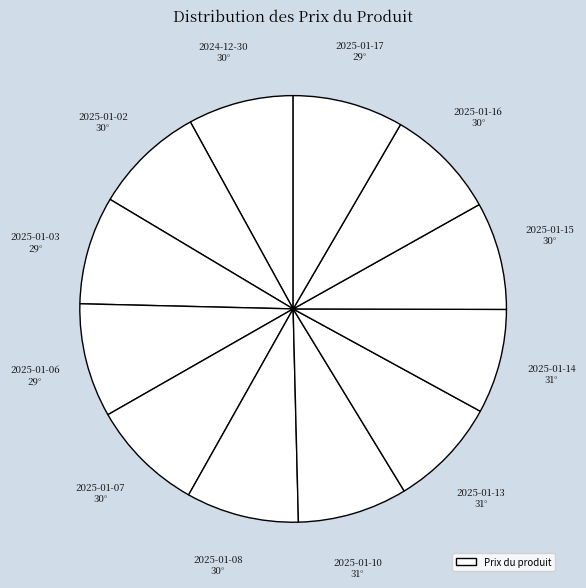

Does any single category account for the majority?

No